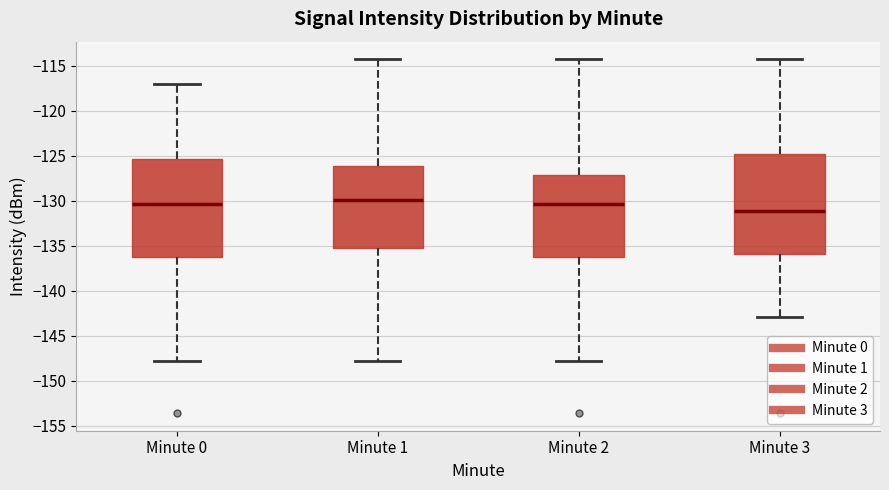

Reading left to right, transcribe this box plot: for each box, give where its median line is, the range the box spans, and where its two whiskers end, as read against the y-axis. The values are not printed on the chart, so give them approximately, as read against the axis.

Minute 0: median -130.5, box -136.0 to -125.5, whiskers -147.5 to -117.0
Minute 1: median -130.0, box -135.0 to -126.0, whiskers -147.5 to -114.5
Minute 2: median -130.5, box -136.5 to -127.0, whiskers -147.5 to -114.5
Minute 3: median -131.0, box -136.0 to -125.0, whiskers -143.0 to -114.5